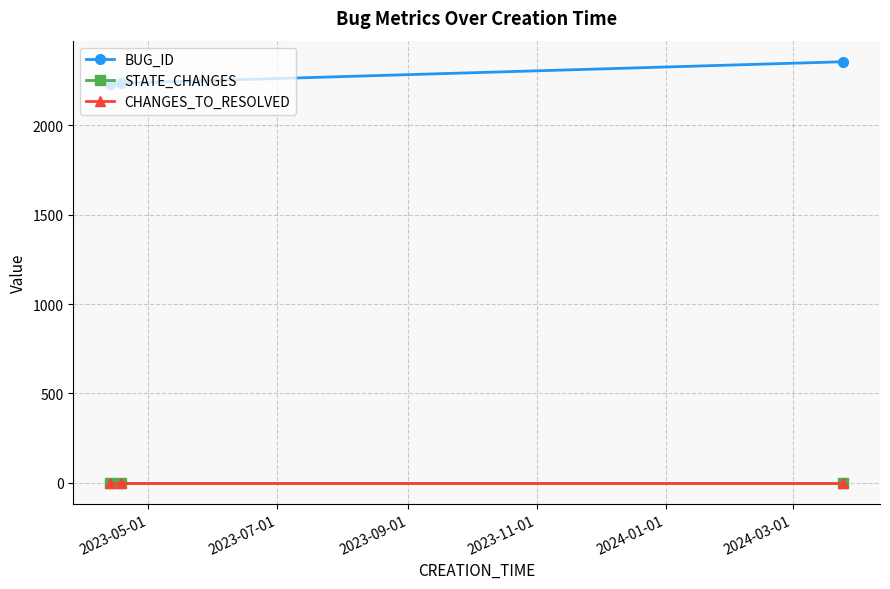

At how many categories does at least one series exceed 481?

3